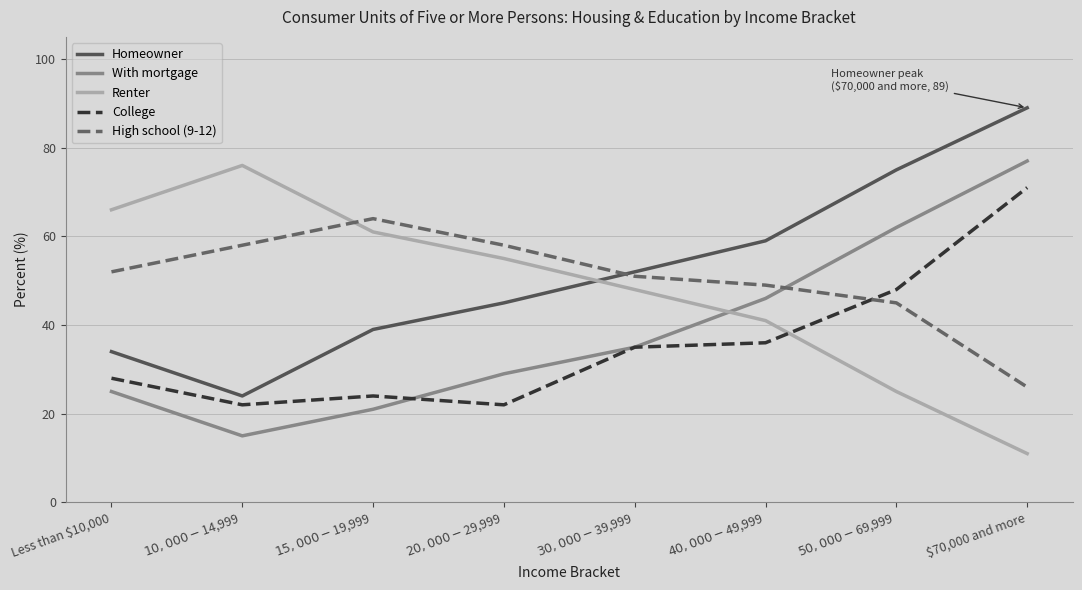

Which label corresponds to the largest value in the chart?

$70,000 and more